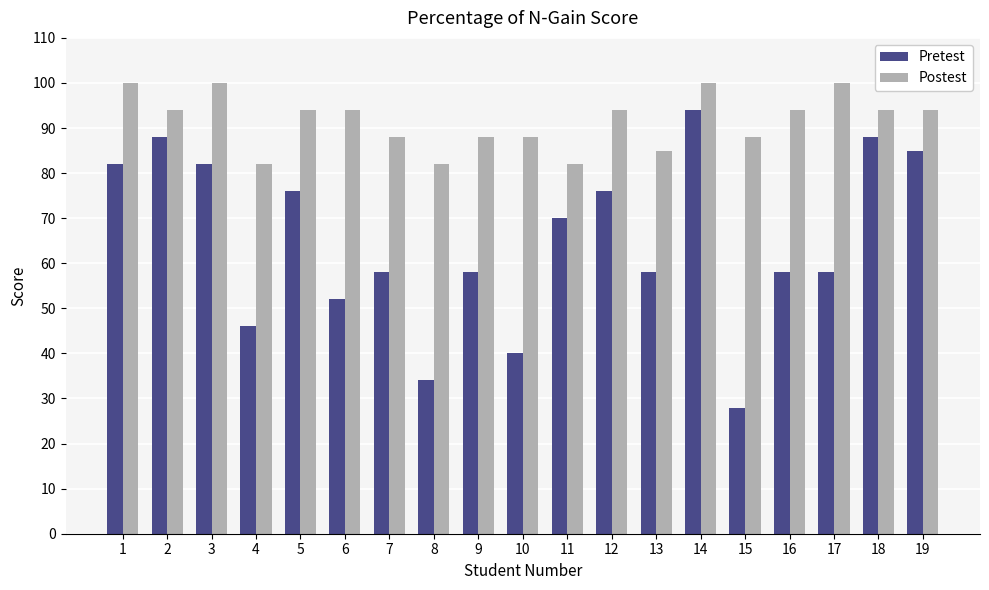

Count the number of categories in the chart.

19